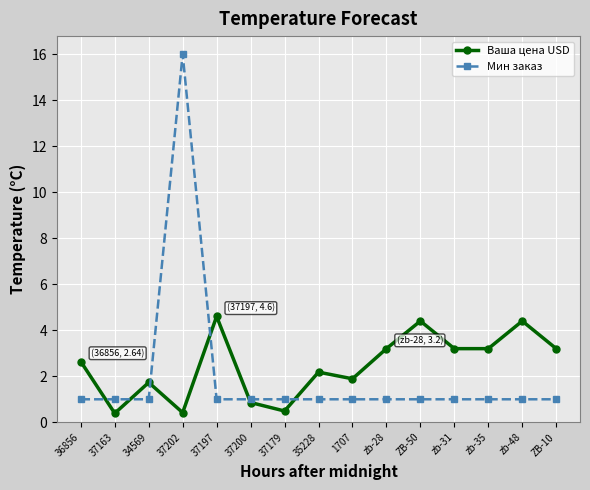

What position from the right is 37200?

10